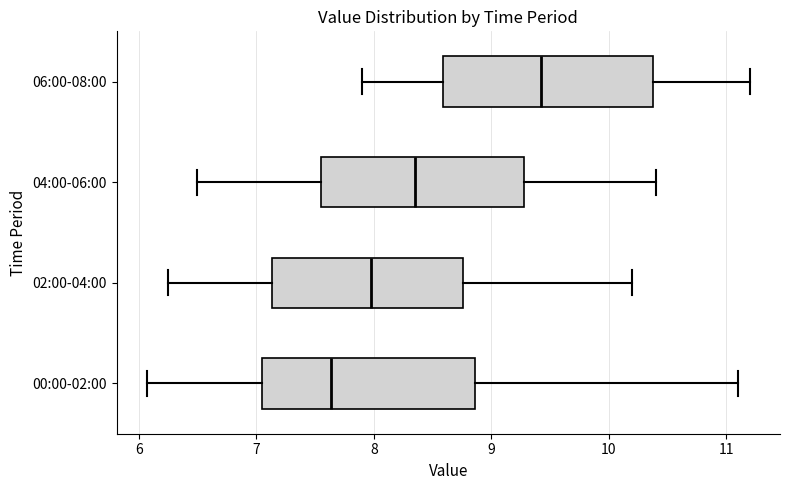

Where does the median line of the box for 00:00-02:00 sit on the x-axis? The values are not printed on the chart, so give them approximately, as read against the axis.

7.6